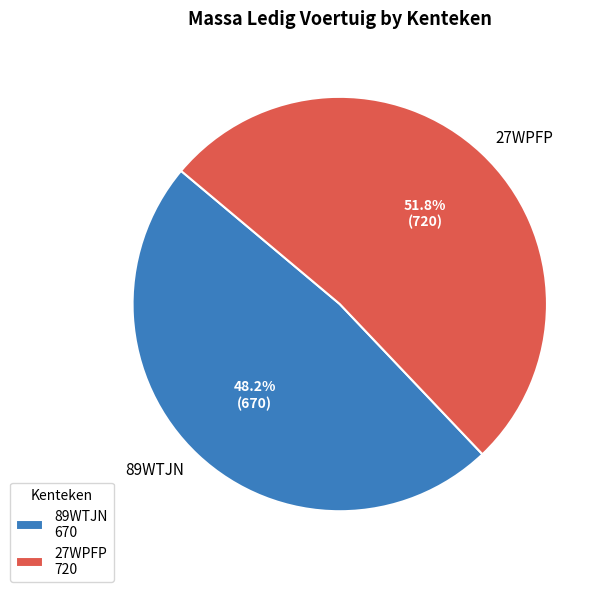

Which category has the smallest portion of the pie?

89WTJN